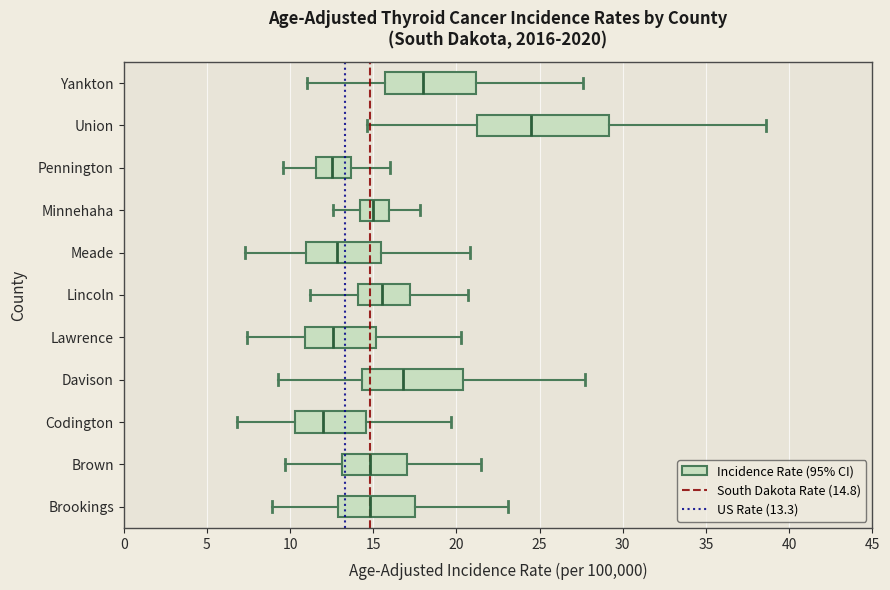

Reading bottom to top, transcribe this box plot: for each box, give where its median line is, the range the box spans, and where its two whiskers end, as read against the x-axis. The values are not printed on the chart, so give them approximately, as read against the axis.

Brookings: median 15.0, box 13.0 to 17.5, whiskers 9.0 to 23.0
Brown: median 15.0, box 13.0 to 17.0, whiskers 9.5 to 21.5
Codington: median 12.0, box 10.5 to 14.5, whiskers 7.0 to 19.5
Davison: median 17.0, box 14.5 to 20.5, whiskers 9.5 to 27.5
Lawrence: median 12.5, box 11.0 to 15.0, whiskers 7.5 to 20.5
Lincoln: median 15.5, box 14.0 to 17.0, whiskers 11.0 to 20.5
Meade: median 13.0, box 11.0 to 15.5, whiskers 7.5 to 21.0
Minnehaha: median 15.0, box 14.0 to 16.0, whiskers 12.5 to 18.0
Pennington: median 12.5, box 11.5 to 13.5, whiskers 9.5 to 16.0
Union: median 24.5, box 21.0 to 29.0, whiskers 14.5 to 38.5
Yankton: median 18.0, box 15.5 to 21.0, whiskers 11.0 to 27.5